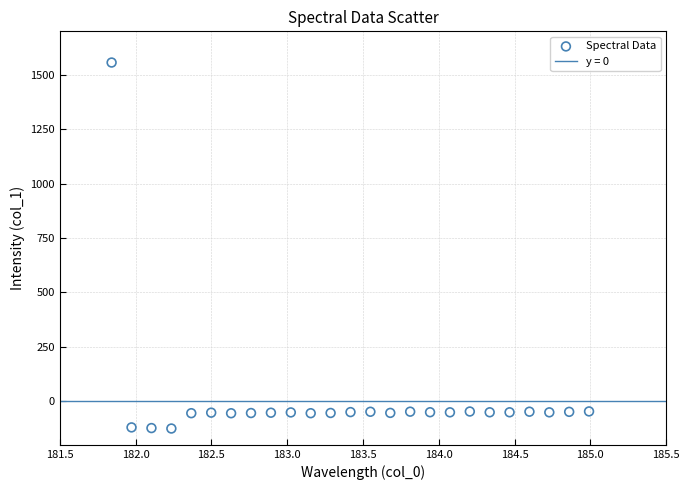

What is the range of X values (max minus min)?

3.1